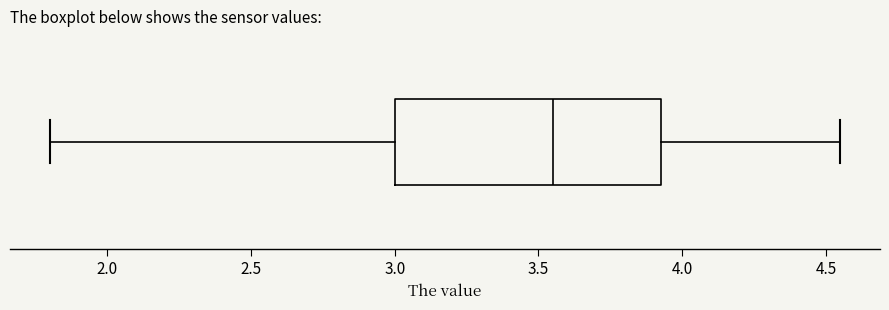

Transcribe this box plot: give where the median line is, the range the box spans, and where the two whiskers end, as read against the x-axis. The values are not printed on the chart, so give them approximately, as read against the axis.

median 3.55, box 3.00 to 3.95, whiskers 1.80 to 4.55